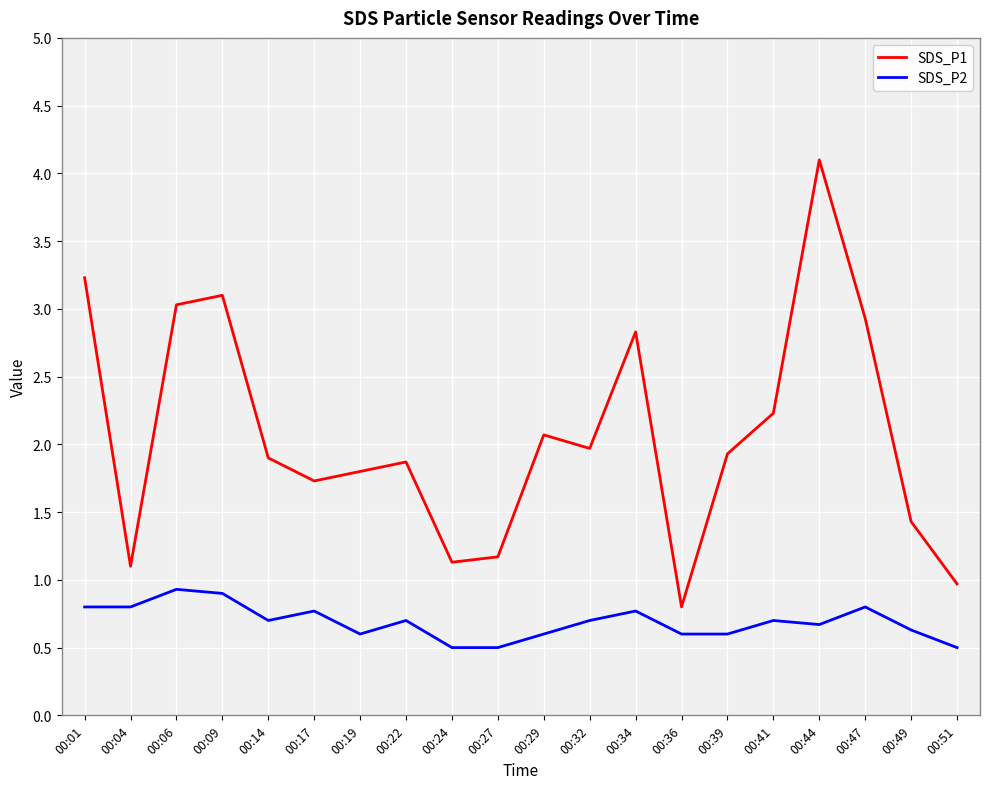

Reading left to right, extract all data points from this chart.

SDS_P1: 3.2	1.1	3.0	3.1	1.9	1.7	1.8	1.9	1.1	1.2	2.1	2.0	2.8	0.8	1.9	2.2	4.1	2.9	1.4	1.0
SDS_P2: 0.8	0.8	0.9	0.9	0.7	0.8	0.6	0.7	0.5	0.5	0.6	0.7	0.8	0.6	0.6	0.7	0.7	0.8	0.6	0.5